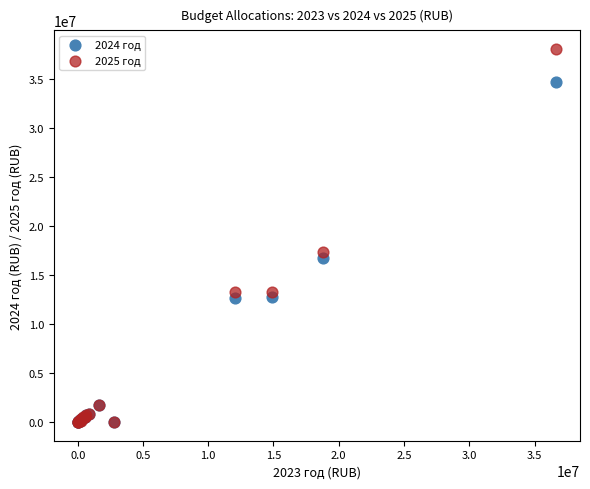

Across all series, what Y value is closest to 19047782?

17331446.0